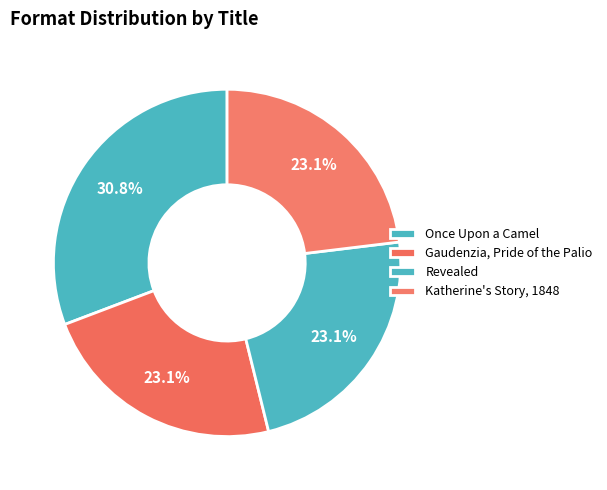

Is it true that Revealed is 14% of the pie?

False